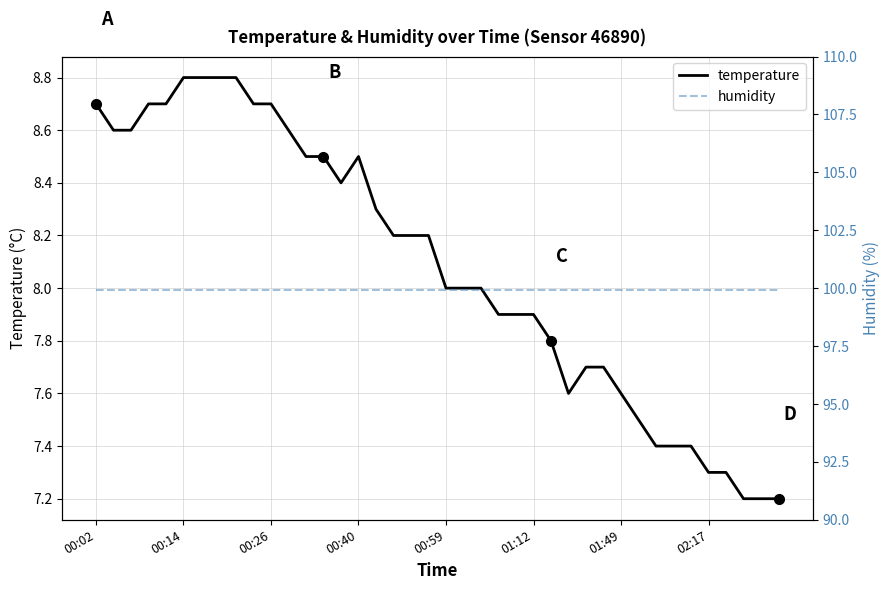

What is the greatest value displayed?

99.9